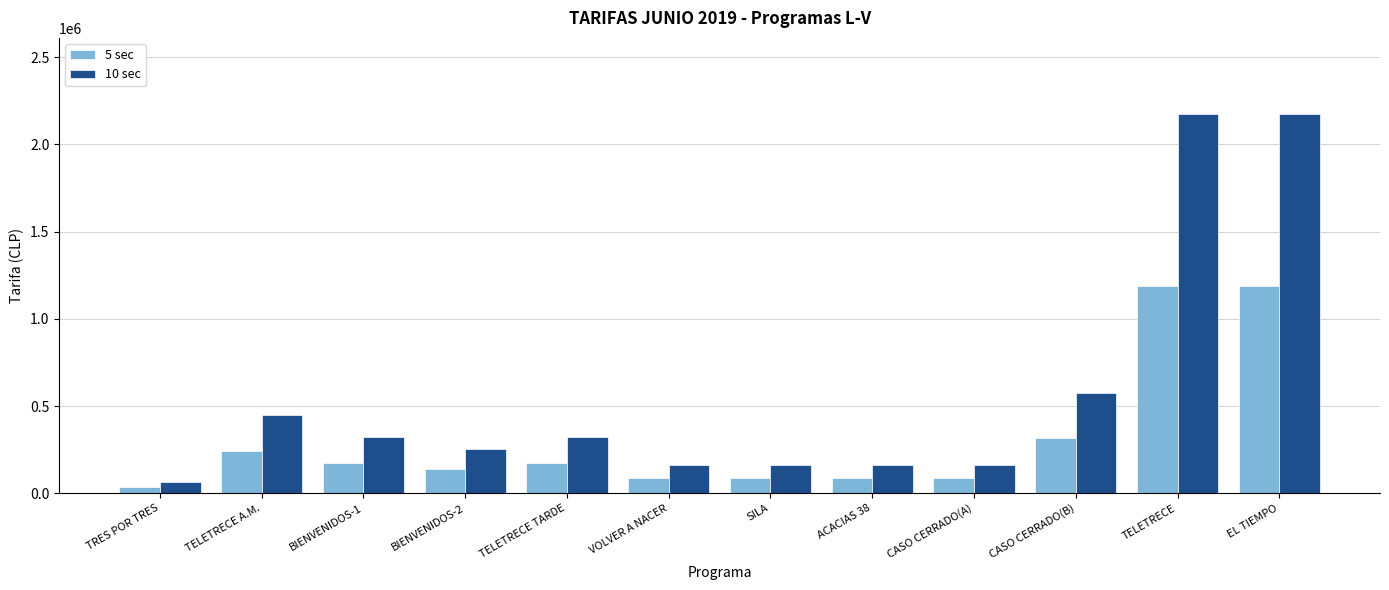

The 10 sec series shows 160000 at VOLVER A NACER. True or false?

True